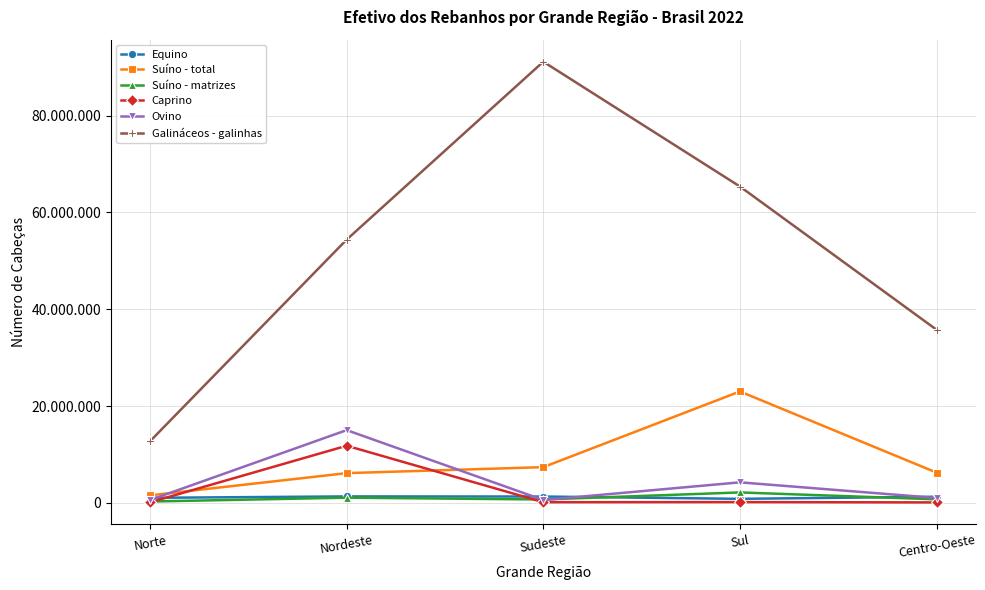

What are all the series names shown in the legend?

Equino, Suíno - total, Suíno - matrizes, Caprino, Ovino, Galináceos - galinhas